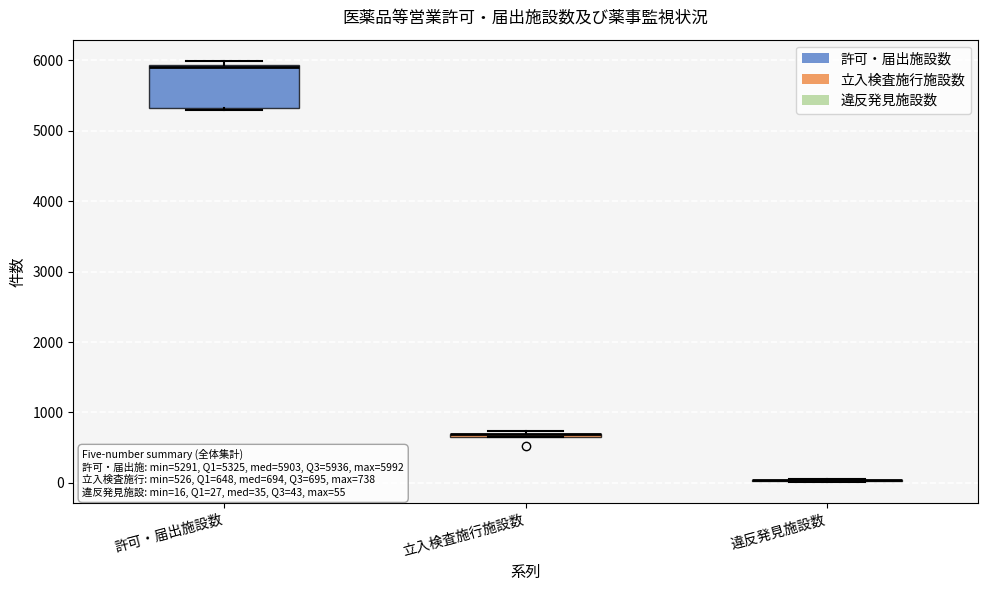

Comparing the boxes themselves (not the whiskers), which one is the tallest?

許可・届出施設数